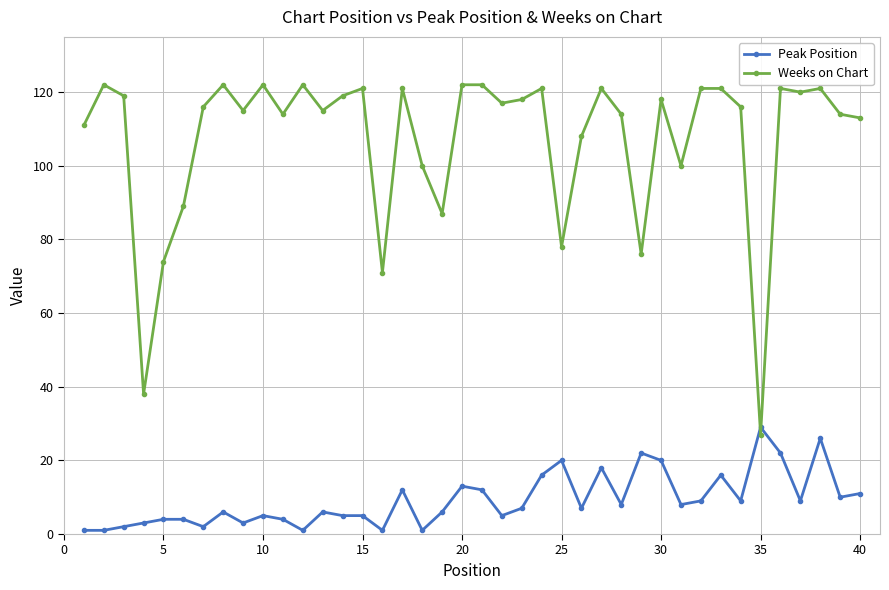

What is the difference between the maximum and minimum values in the Weeks on Chart series?

95